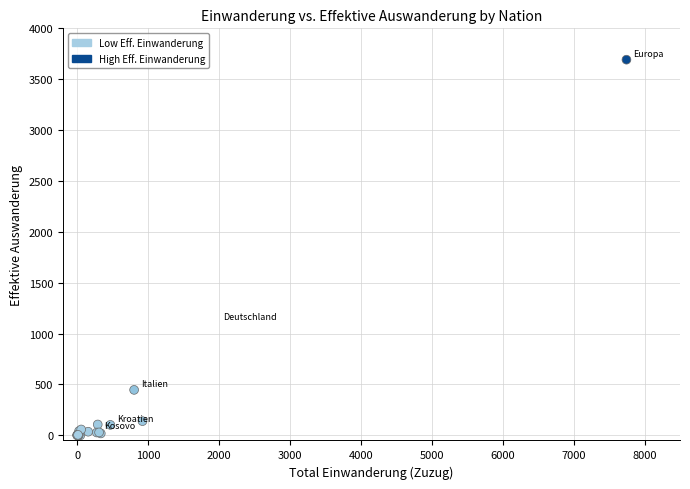

What Y value in the scatter plot is closest to 1846?

447